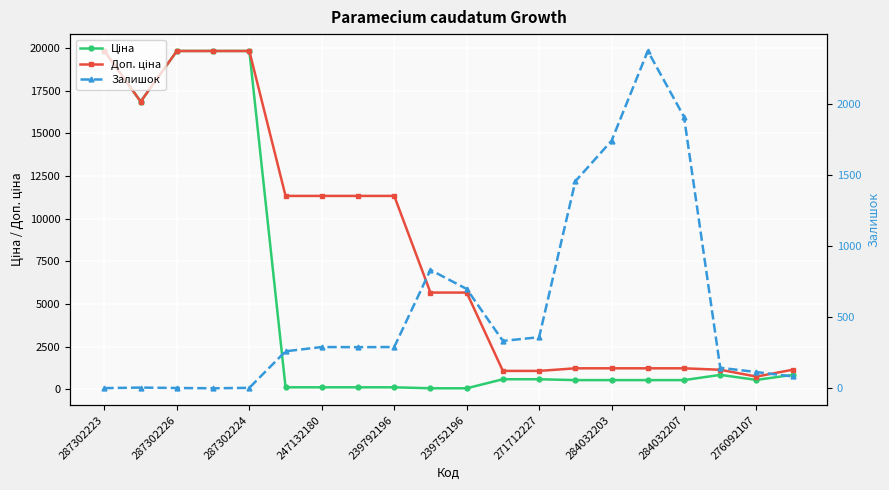

At which label is Ціна closest to 9943?

287302226